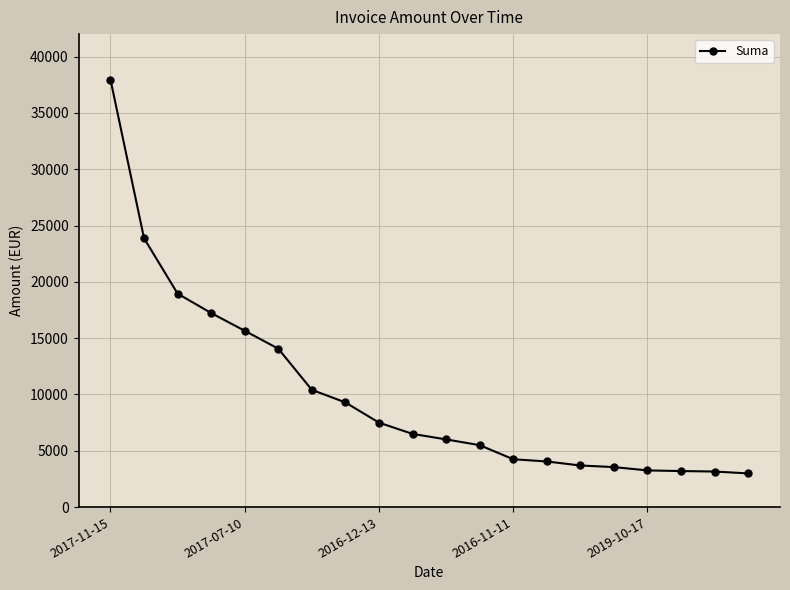

What is the difference between the second highest and minimum values?

20884.0